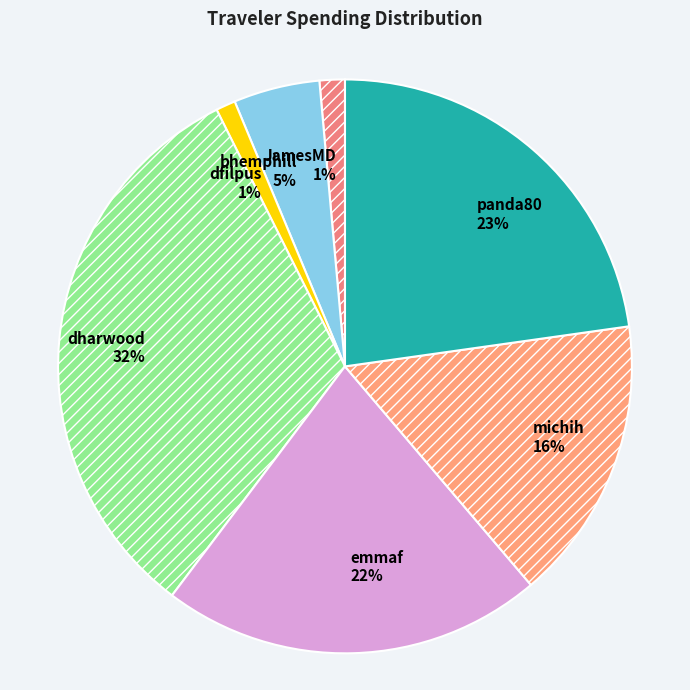

Is it true that dfilpus is 1% of the pie?

True